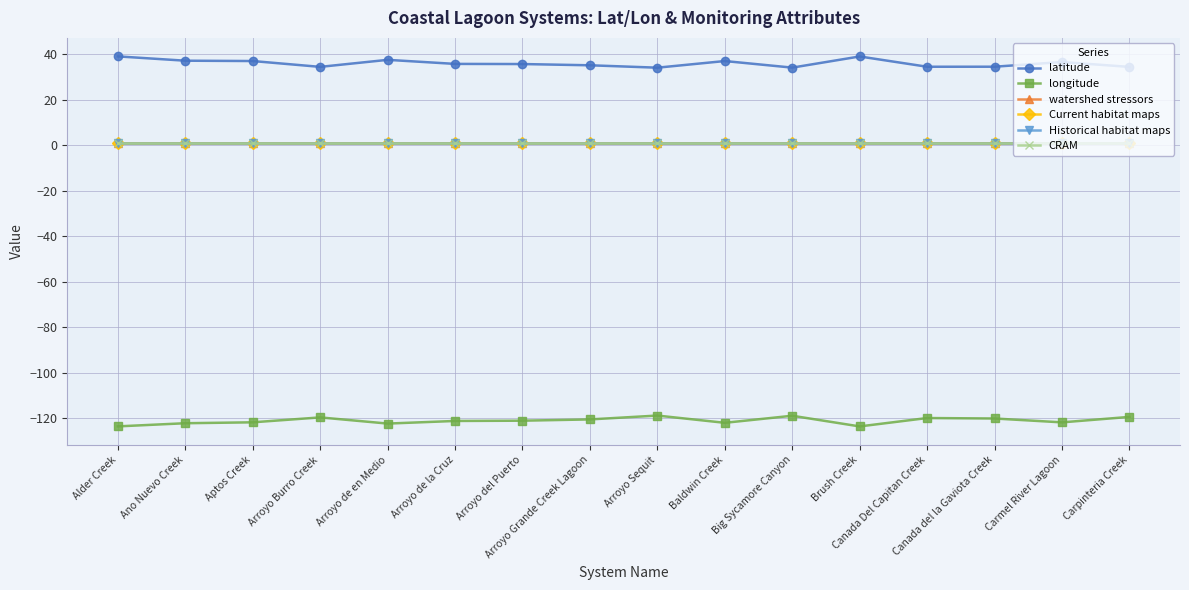

What is the highest value of the longitude series?

-118.9